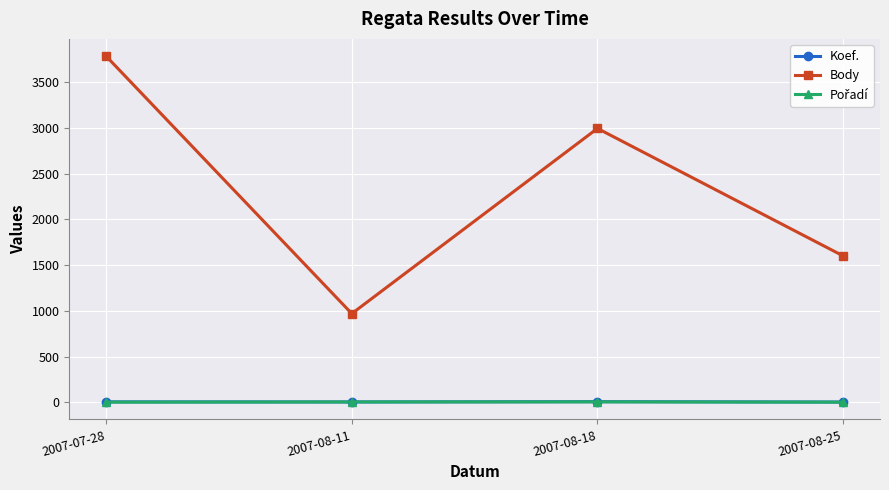

Where is the first local minimum for Body?

2007-08-11